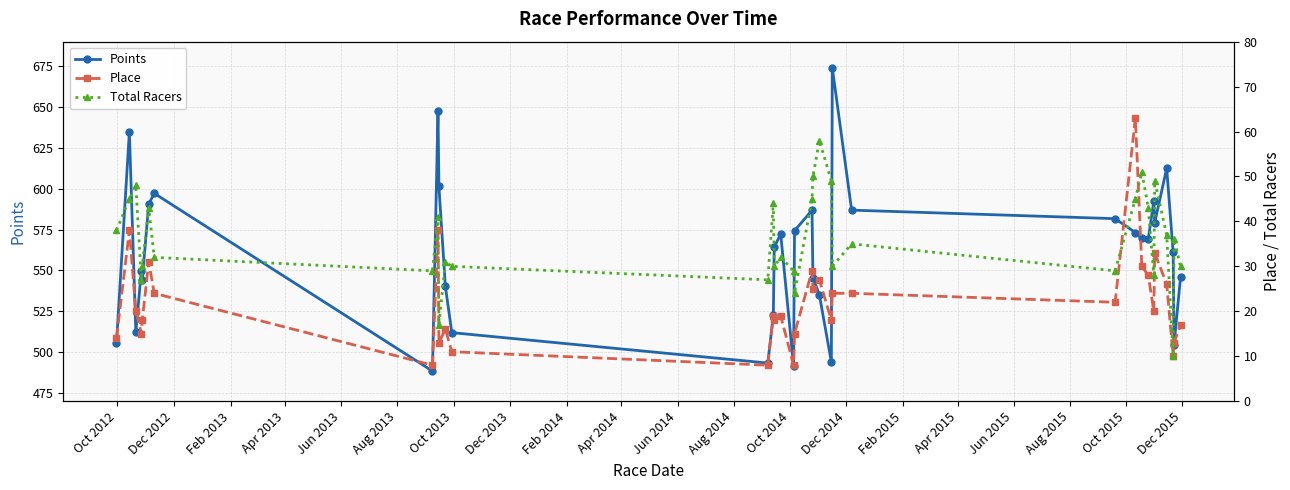

At how many categories does at least one series exceed 213?

34